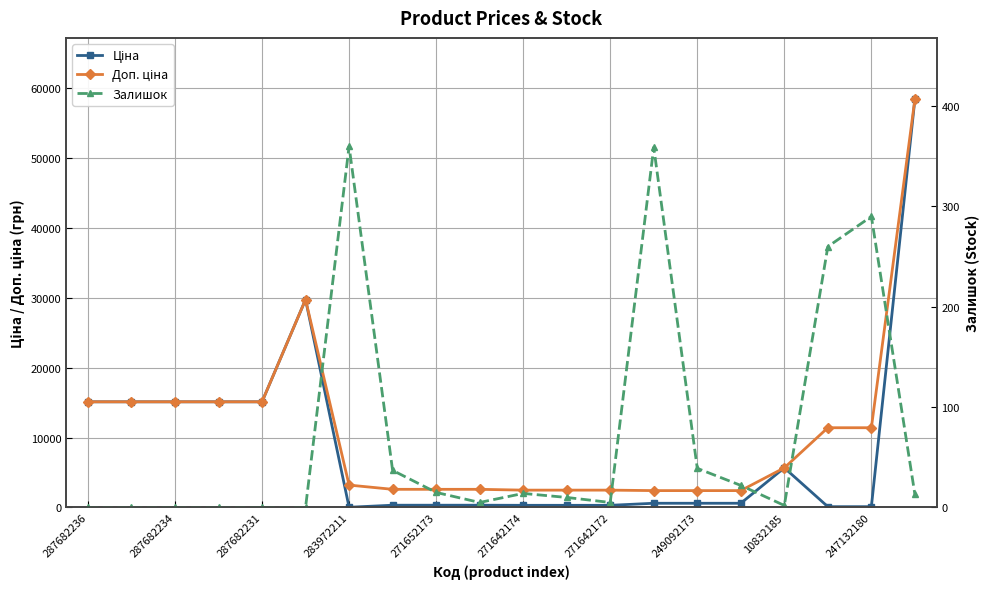

What is the average value of the Ціна series?

8671.2